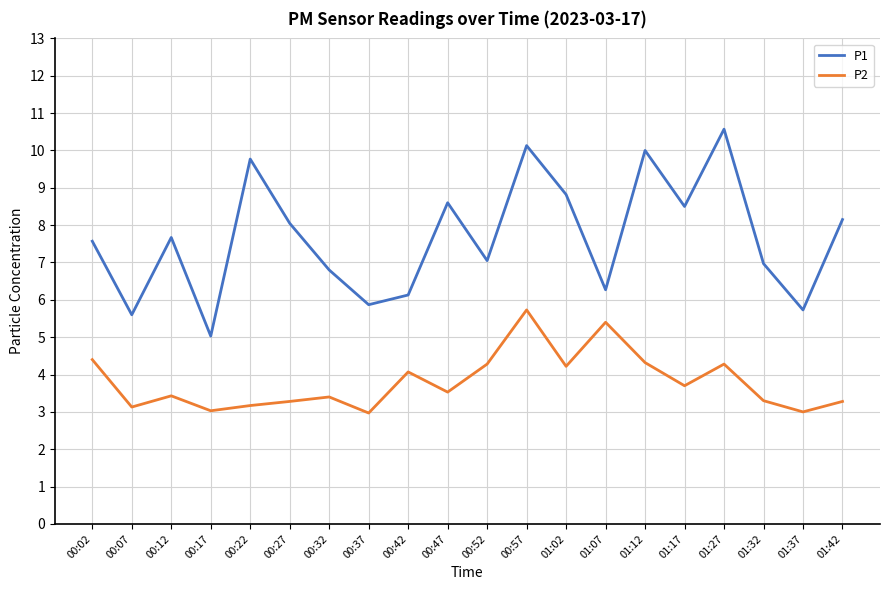

List the series in order of their overall mean, highest first.

P1, P2